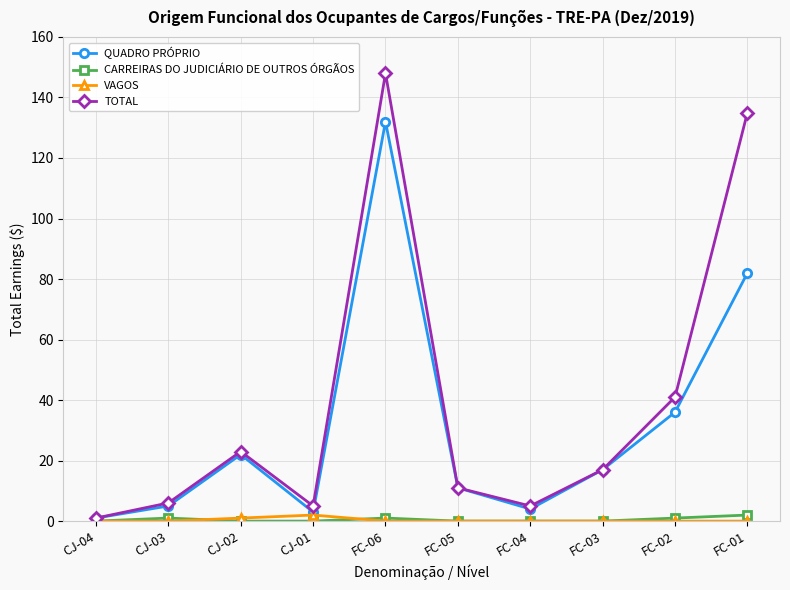

What is the difference between the second highest and minimum values in the CARREIRAS DO JUDICIÁRIO DE OUTROS ÓRGÃOS series?

1